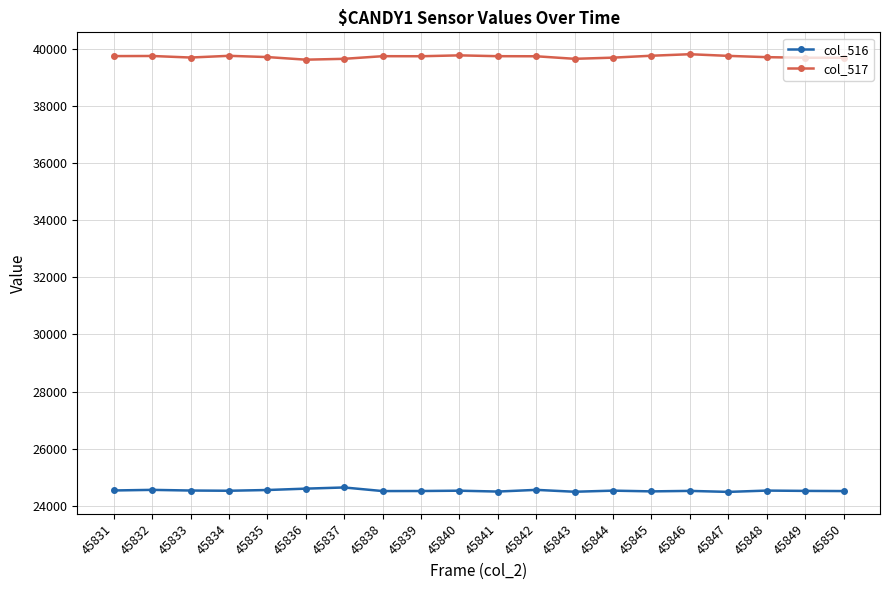

At 45842, list the series in order from smallest to largest.

col_516, col_517